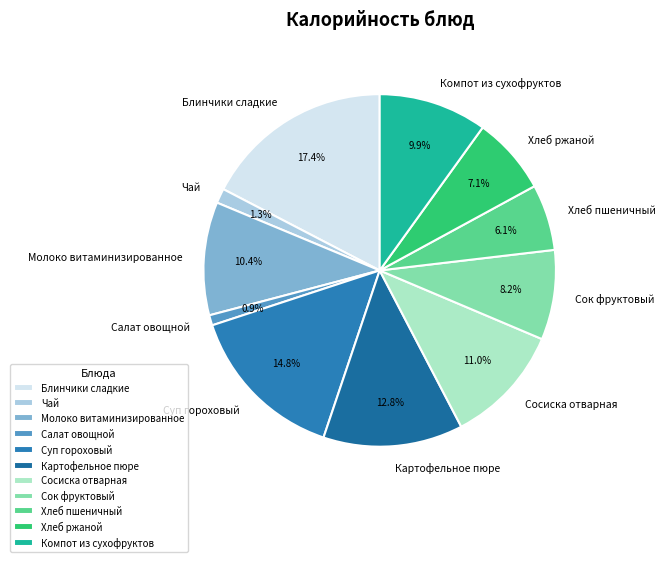

Count the number of slices in the pie.

11